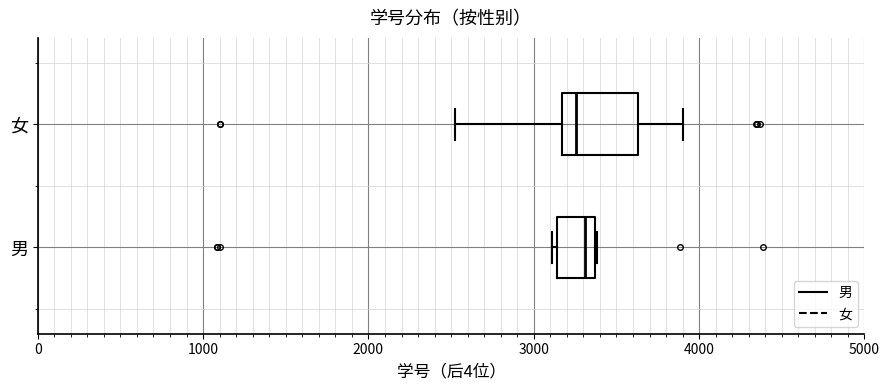

Where is the right edge of the box for 女 on the x-axis? The values are not printed on the chart, so give them approximately, as read against the axis.

3600